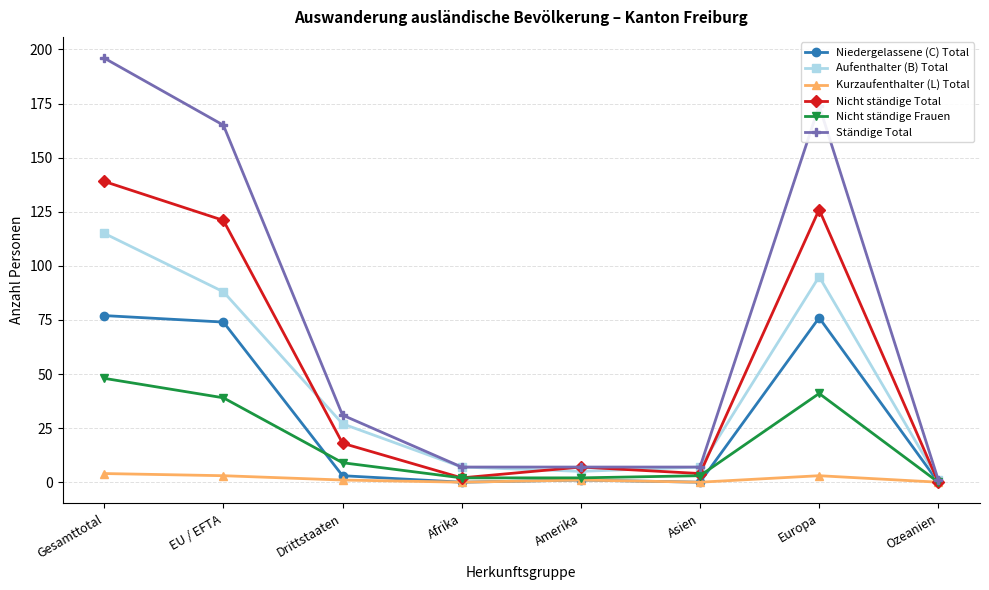

The value of Kurzaufenthalter (L) Total at Ozeanien is 0. True or false?

True